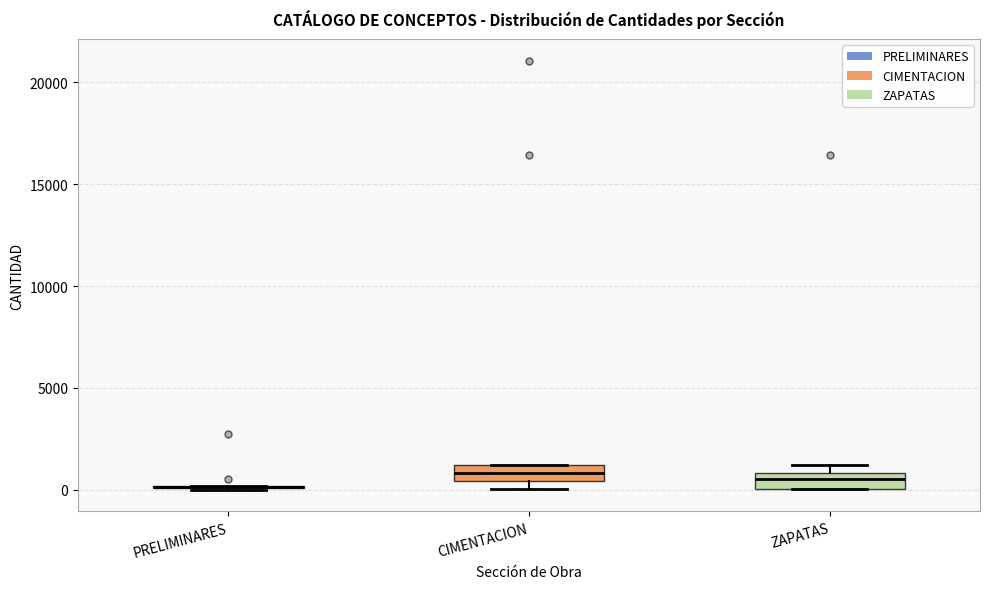

Reading left to right, read every box against the y-axis: the position of its median line, the range the box covers, and the ends of its whiskers. The values are not printed on the chart, so give them approximately, as read against the axis.

PRELIMINARES: box collapsed to a line at 0, whiskers 0 to 0
CIMENTACION: median 1000 (inside the box), box 500 to 1000, whiskers 0 to 1000
ZAPATAS: median 500, box 0 to 1000, whiskers 0 to 1000 (above the box's upper edge)